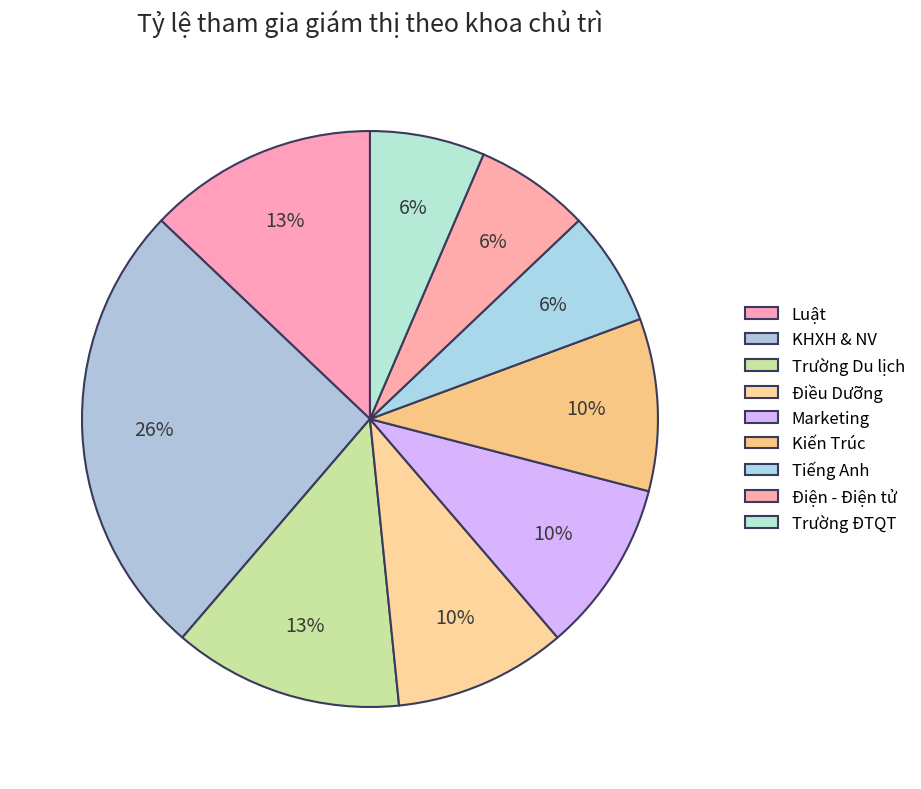

To the nearest percent, what is the average slice percentage?

11%